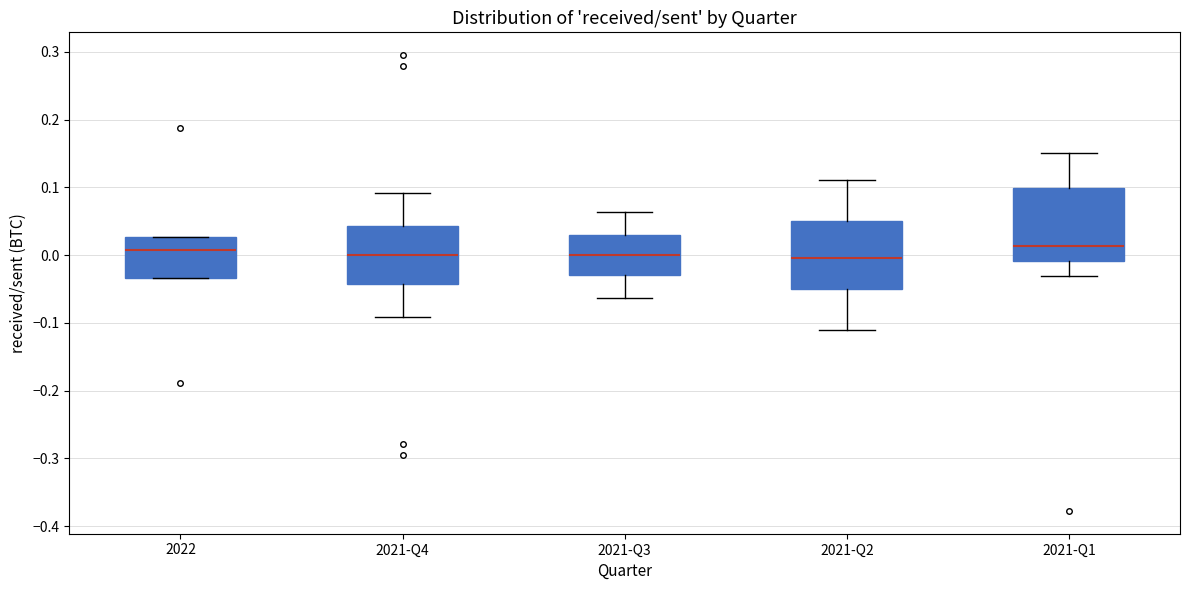

Reading left to right, read every box against the y-axis: the position of its median line, the range the box covers, and the ends of its whiskers. The values are not printed on the chart, so give them approximately, as read against the axis.

2022: median 0.01, box -0.03 to 0.03, whiskers -0.03 to 0.03
2021-Q4: median 0.00, box -0.04 to 0.04, whiskers -0.09 to 0.09
2021-Q3: median 0.00, box -0.03 to 0.03, whiskers -0.06 to 0.06
2021-Q2: median 0.00, box -0.05 to 0.05, whiskers -0.11 to 0.11
2021-Q1: median 0.01, box -0.01 to 0.10, whiskers -0.03 to 0.15